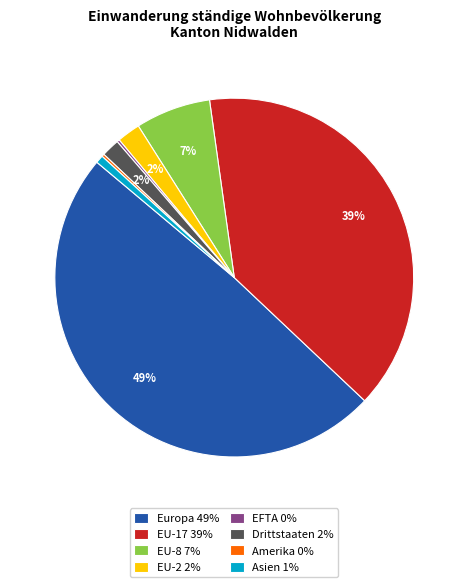

Does Drittstaaten account for over 50% of the chart?

No